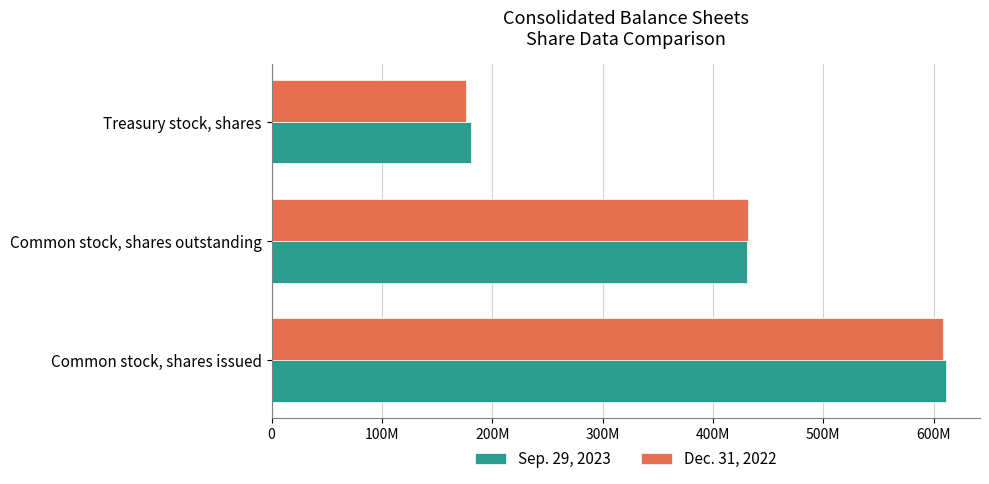

List the series in order of their overall mean, lowest first.

Dec. 31, 2022, Sep. 29, 2023